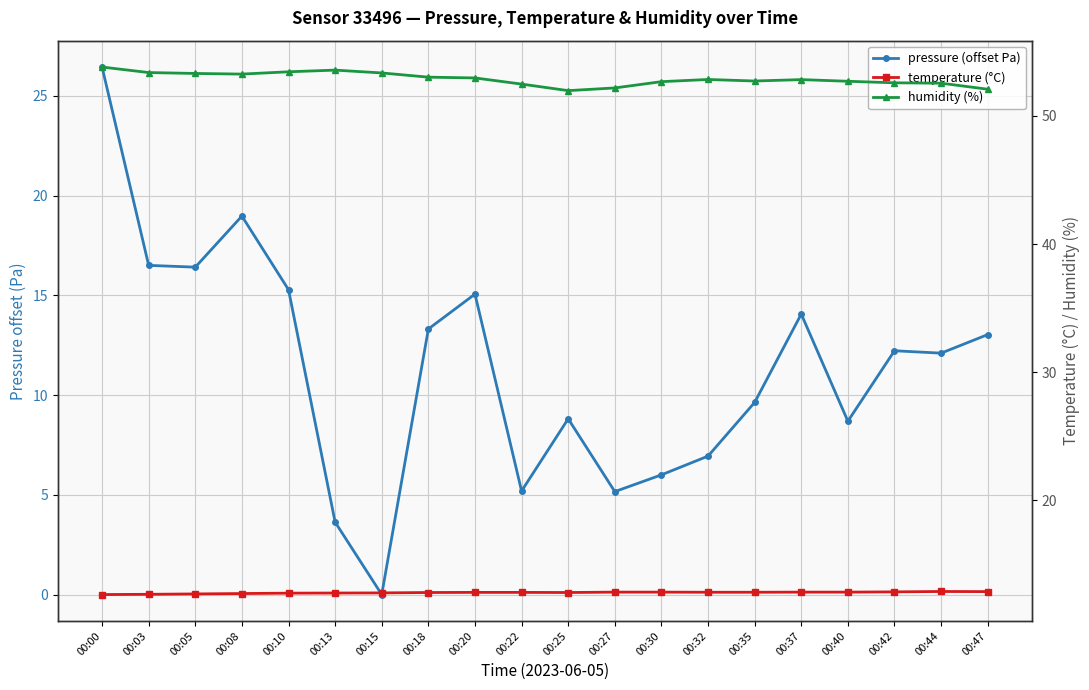

Reading left to right, list all the values displayed in this chart.

pressure (offset Pa): 00:00=26.4	00:03=16.5	00:05=16.4	00:08=19.0	00:10=15.3	00:13=3.6	00:15=0.0	00:18=13.3	00:20=15.1	00:22=5.2	00:25=8.8	00:27=5.2	00:30=6.0	00:32=6.9	00:35=9.6	00:37=14.1	00:40=8.7	00:42=12.2	00:44=12.1	00:47=13.0
temperature (°C): 00:00=12.7	00:03=12.7	00:05=12.7	00:08=12.7	00:10=12.8	00:13=12.8	00:15=12.8	00:18=12.8	00:20=12.8	00:22=12.8	00:25=12.8	00:27=12.8	00:30=12.8	00:32=12.8	00:35=12.8	00:37=12.8	00:40=12.8	00:42=12.9	00:44=12.9	00:47=12.9
humidity (%): 00:00=53.8	00:03=53.4	00:05=53.3	00:08=53.3	00:10=53.4	00:13=53.6	00:15=53.4	00:18=53.0	00:20=53.0	00:22=52.5	00:25=52.0	00:27=52.2	00:30=52.7	00:32=52.8	00:35=52.7	00:37=52.8	00:40=52.7	00:42=52.6	00:44=52.5	00:47=52.1